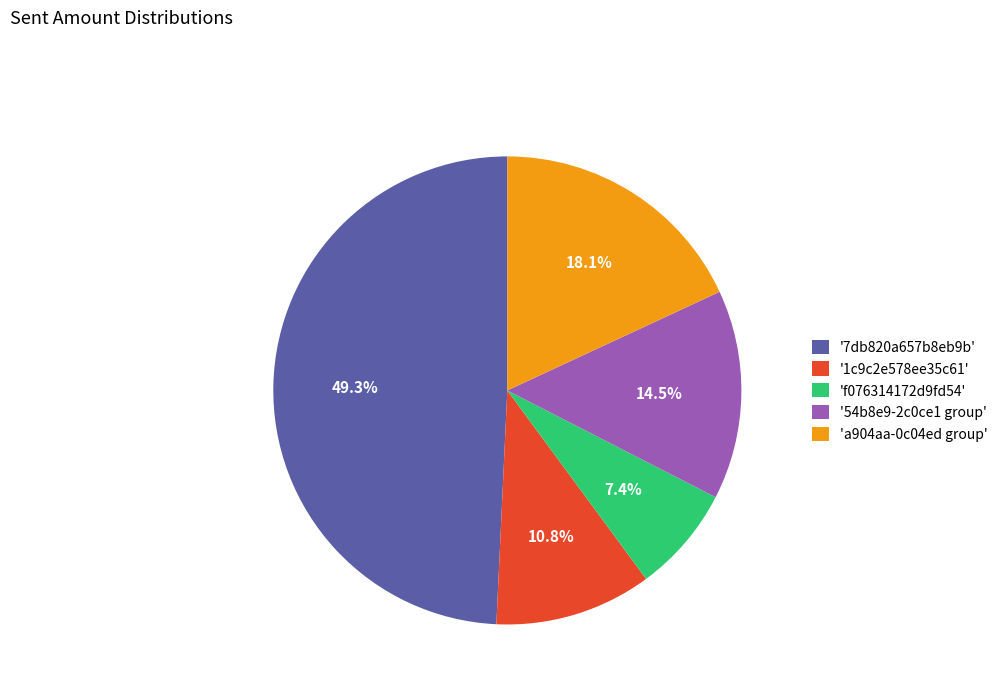

Which has a higher value, '54b8e9-2c0ce1 group' or '1c9c2e578ee35c61'?

'54b8e9-2c0ce1 group'